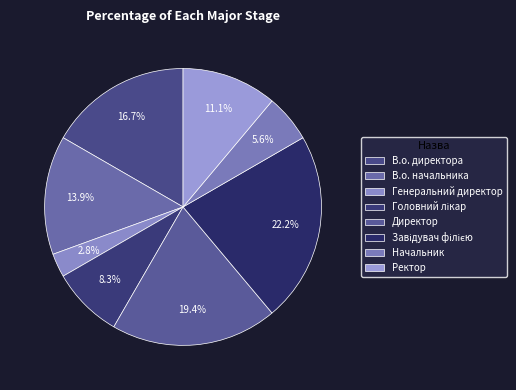

To the nearest percent, what is the difference between the largest and smallest slice percentages?

19%